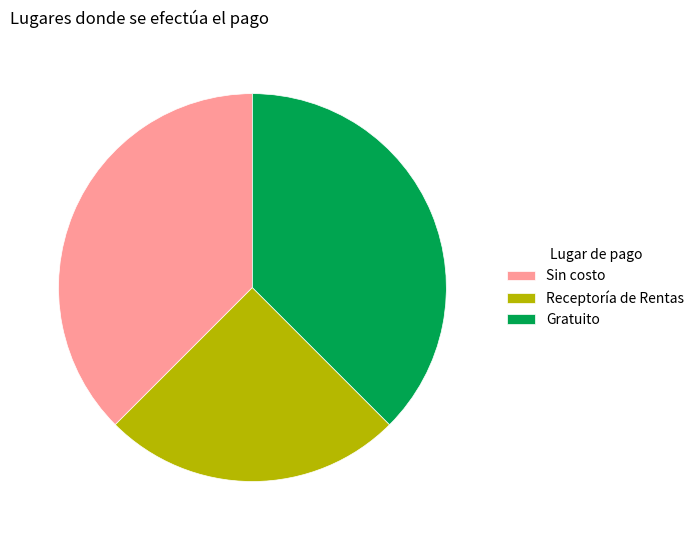

Count the number of slices in the pie.

3